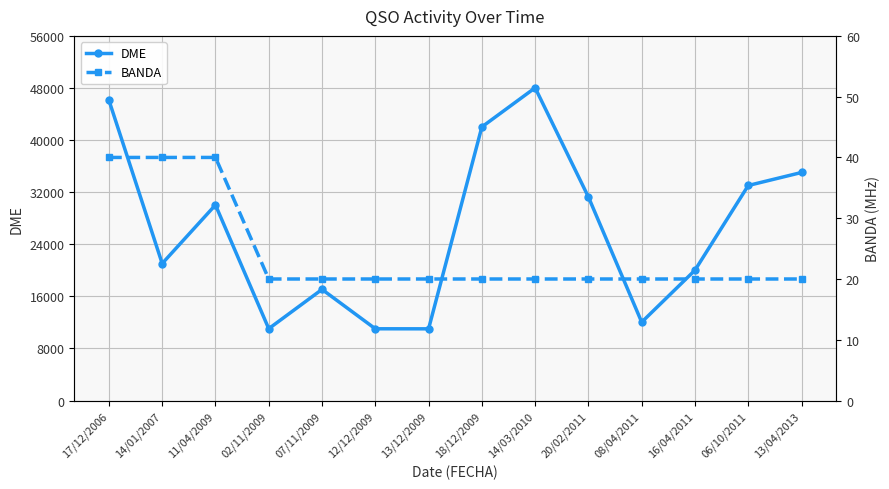

What position from the right is 08/04/2011?

4